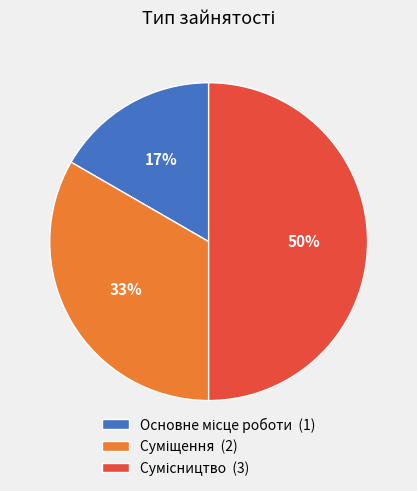

To the nearest percent, what is the difference between the largest and smallest slice percentages?

33%